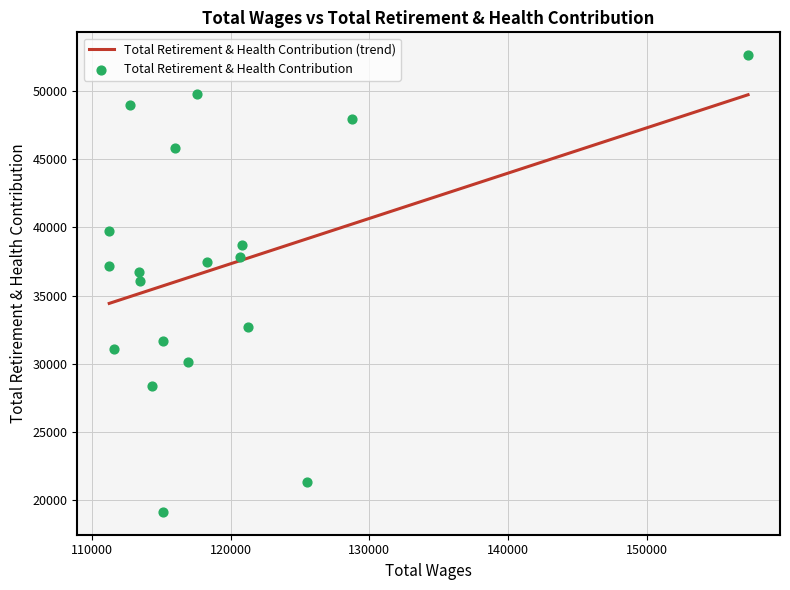

What is the change in value from 0 to 8?

-22501